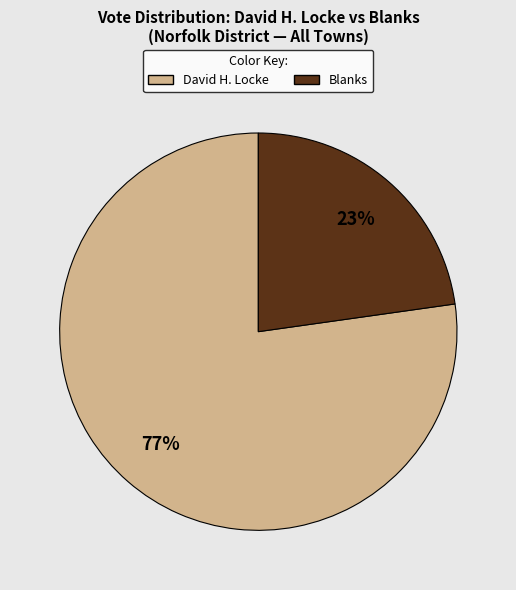

To the nearest percent, what is the difference between the largest and smallest slice percentages?

54%